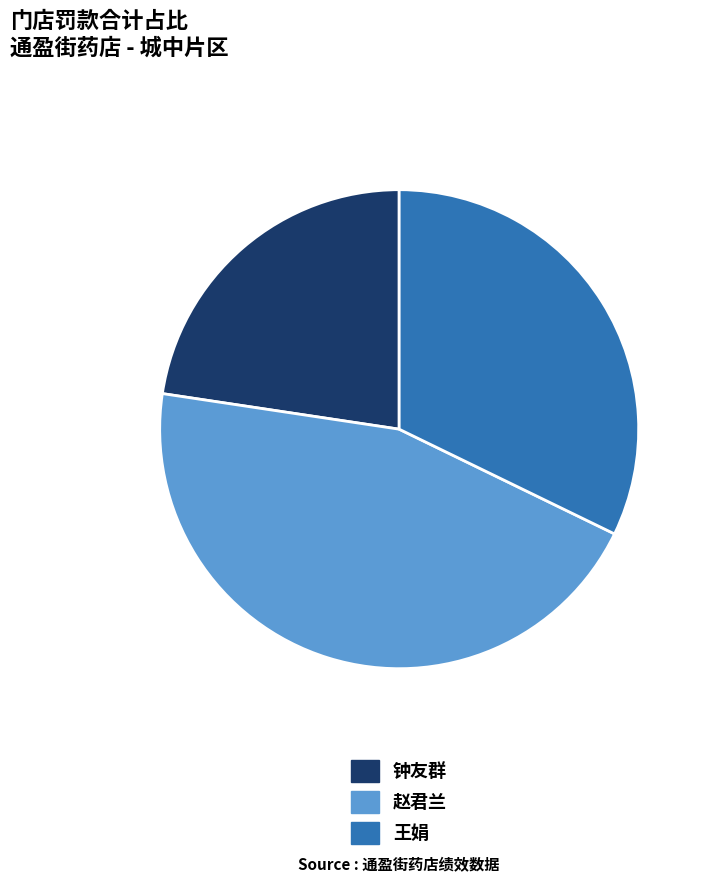

The 钟友群 slice represents 23% of the pie. True or false?

True